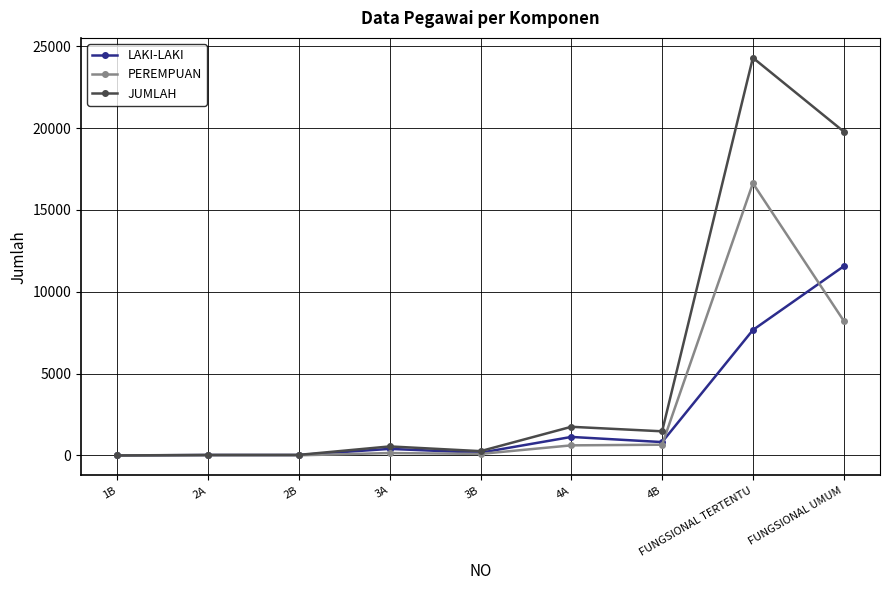

What is the total value across all series at 3A?

1108